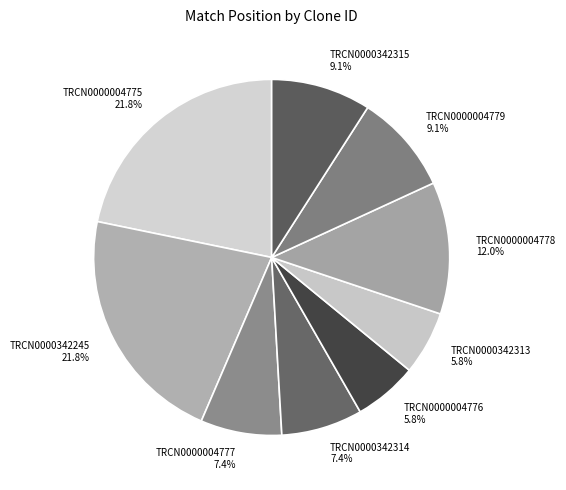

To the nearest percent, what is the difference between the TRCN0000342313 and TRCN0000342315 slice percentages?

3%